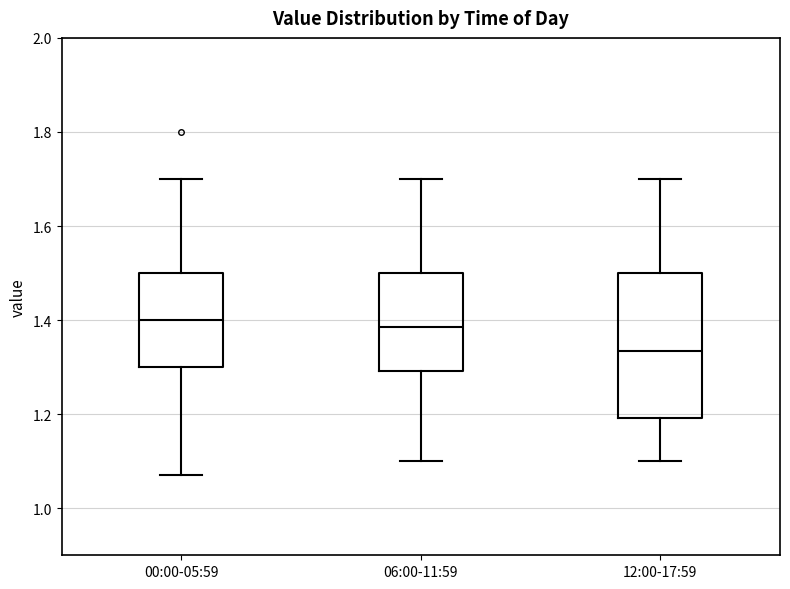

Where does the lower whisker of the box for 12:00-17:59 end on the y-axis? The values are not printed on the chart, so give them approximately, as read against the axis.

1.10